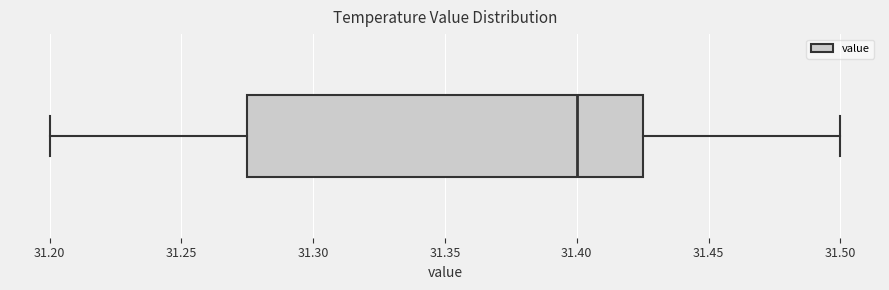

Where does the right whisker of the box end on the x-axis? The values are not printed on the chart, so give them approximately, as read against the axis.

31.500